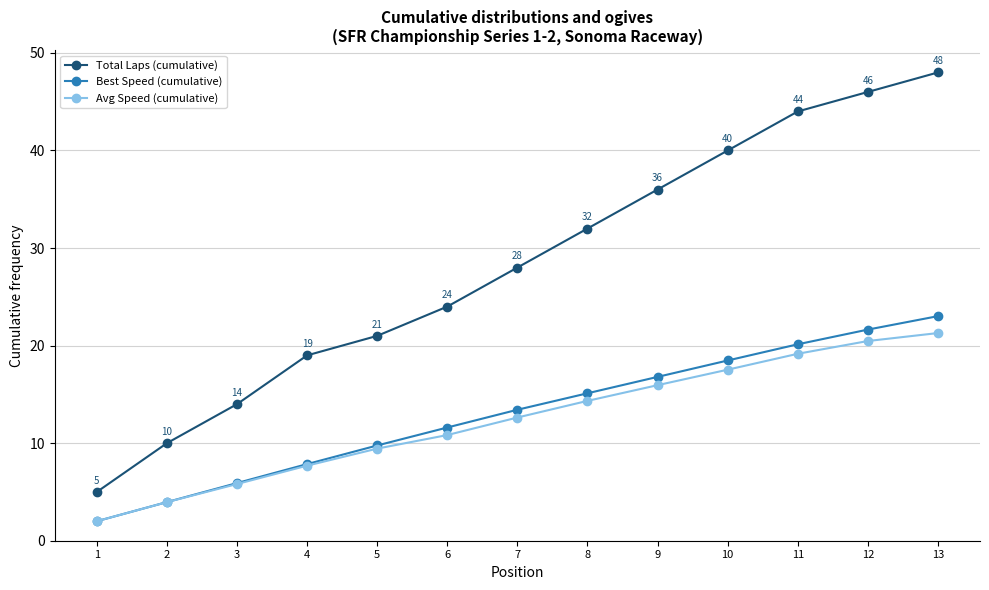

The Total Laps (cumulative) series shows 27.6 at 10. True or false?

False